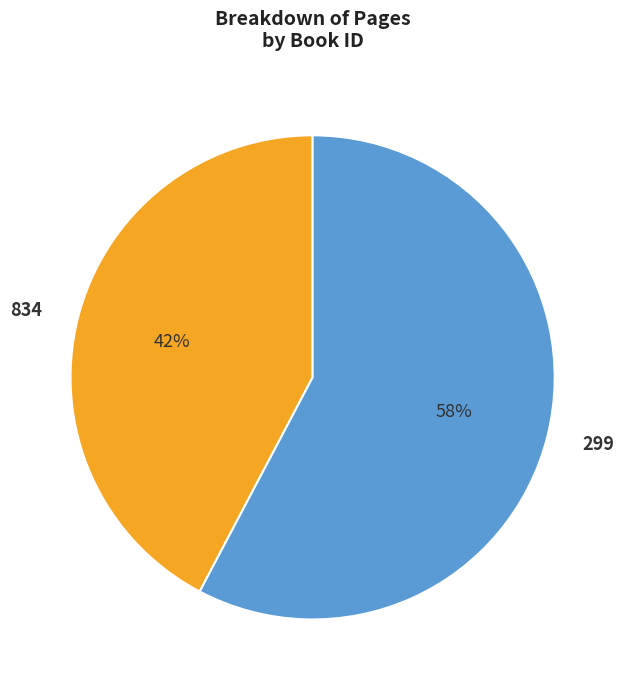

How many segments does this pie chart have?

2